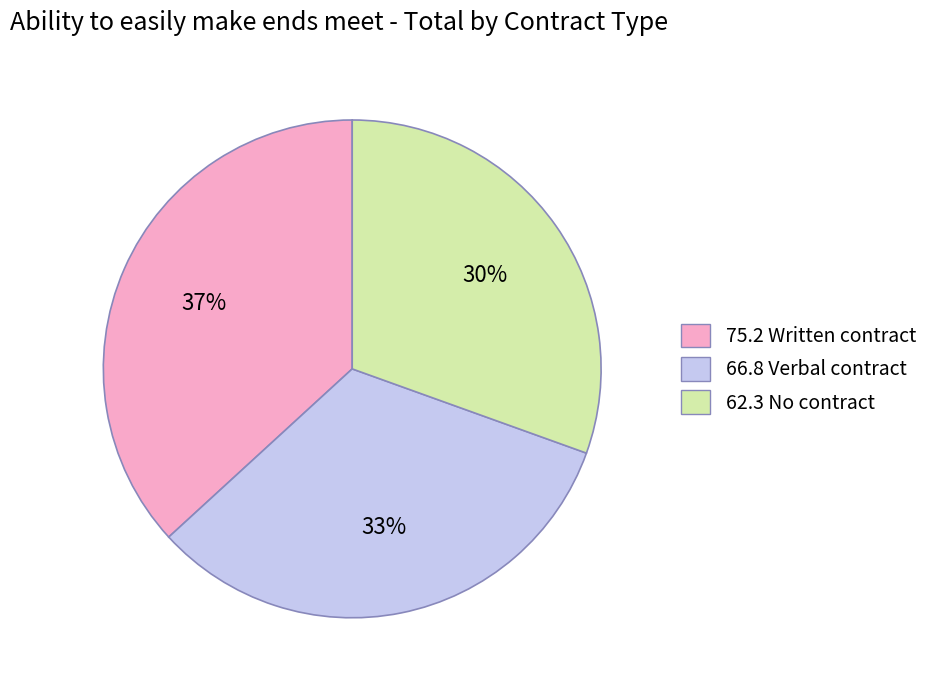

To the nearest percent, what is the average slice percentage?

33%